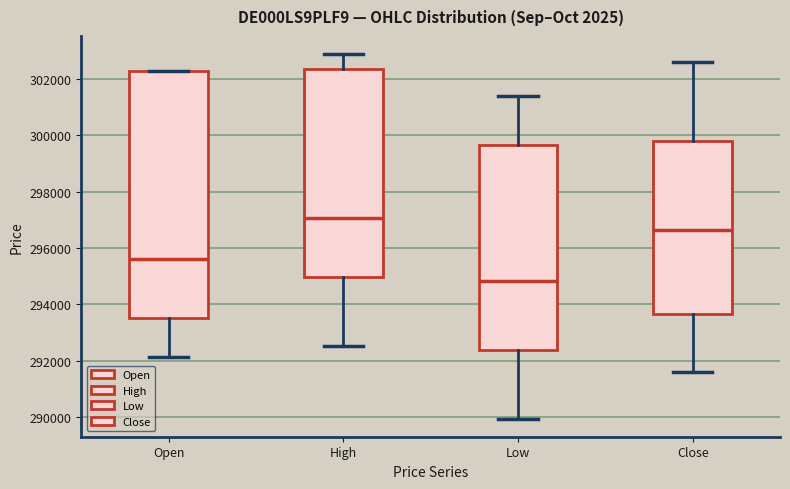

Reading left to right, transcribe this box plot: for each box, give where its median line is, the range the box spans, and where its two whiskers end, as read against the y-axis. The values are not printed on the chart, so give them approximately, as read against the axis.

Open: median 295600, box 293400 to 302200, whiskers 292200 to 302200
High: median 297000, box 295000 to 302400, whiskers 292600 to 302800
Low: median 294800, box 292400 to 299600, whiskers 290000 to 301400
Close: median 296600, box 293600 to 299800, whiskers 291600 to 302600